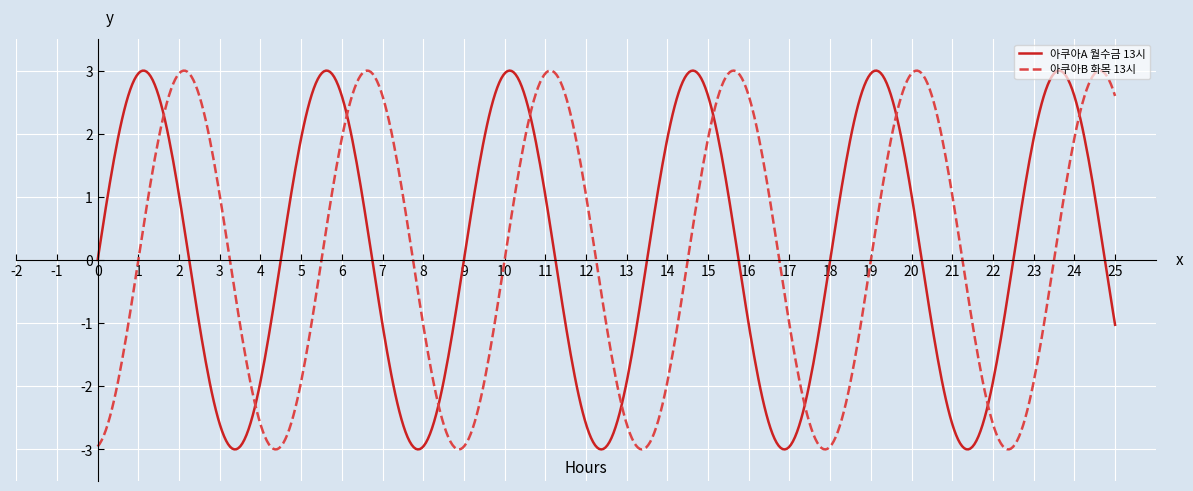

Which series has the largest total across all categories?

아쿠아A 월수금 13시